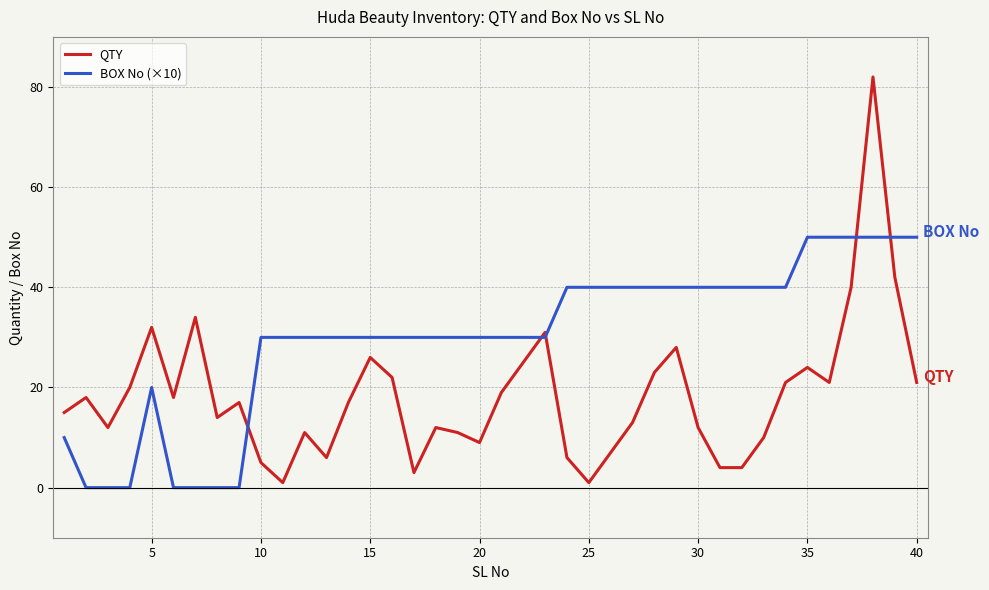

Which series has the largest range (max minus min)?

QTY